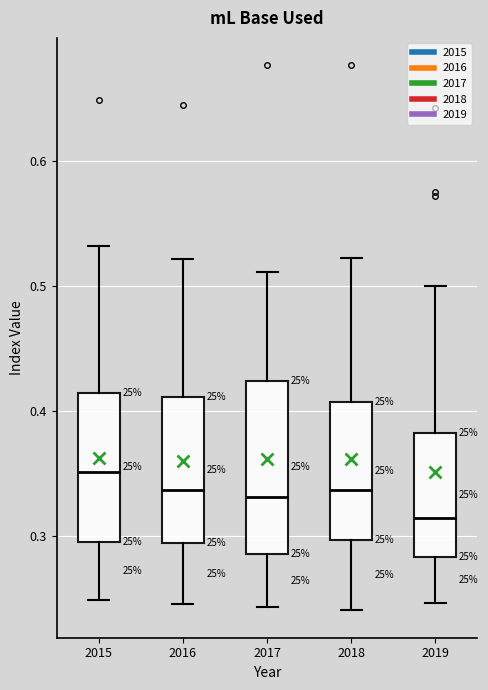

Which box is the tallest, from its lower edge to its upper edge?

2017